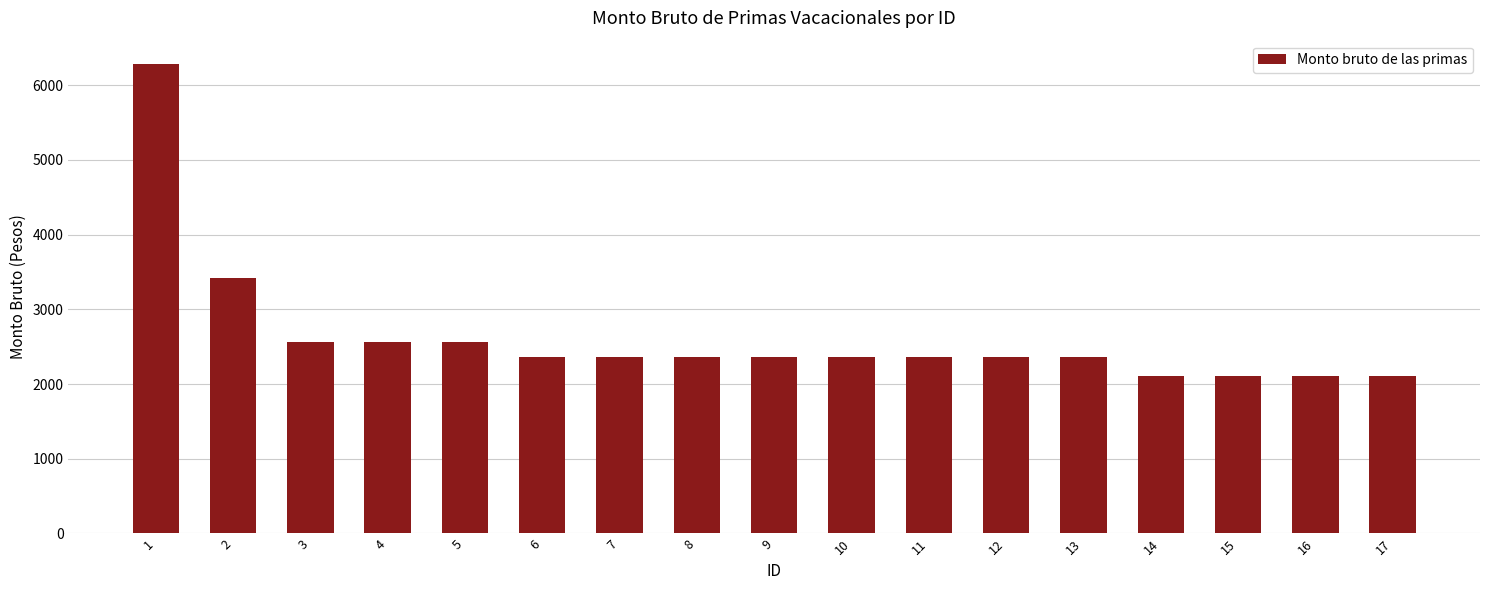

How many bars are there in total?

17